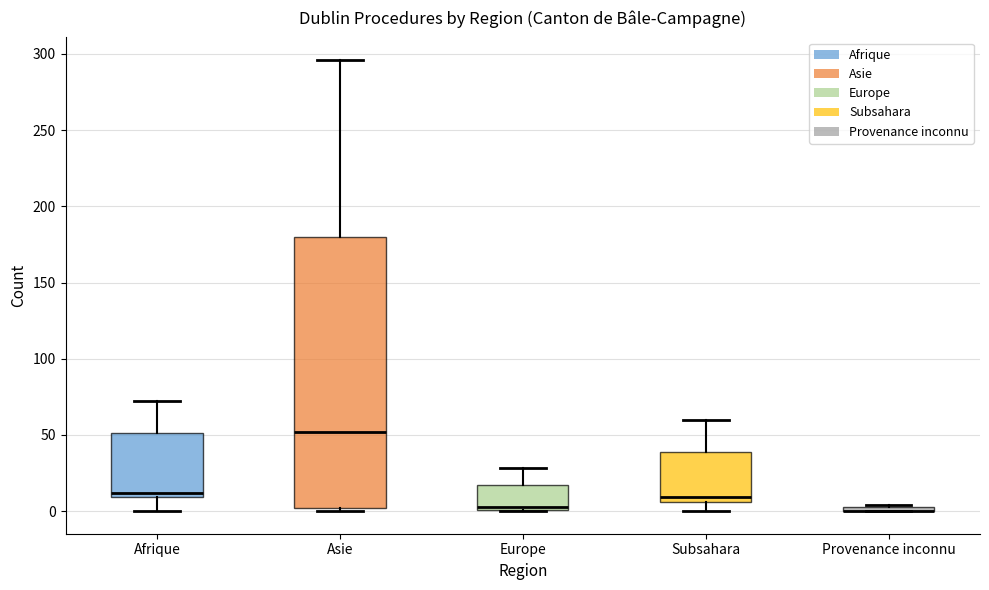

Where does the upper whisker of the box for Afrique end on the y-axis? The values are not printed on the chart, so give them approximately, as read against the axis.

70